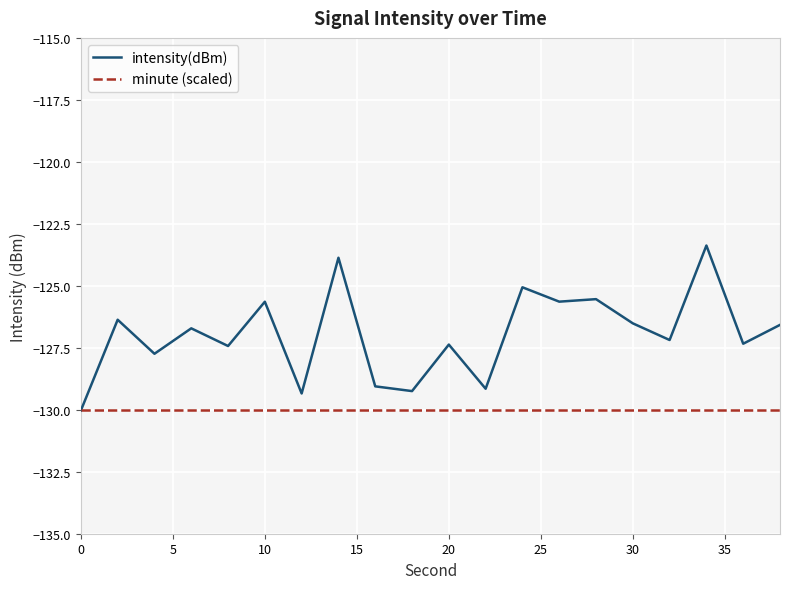

How many values in the intensity(dBm) series are below -126?

14